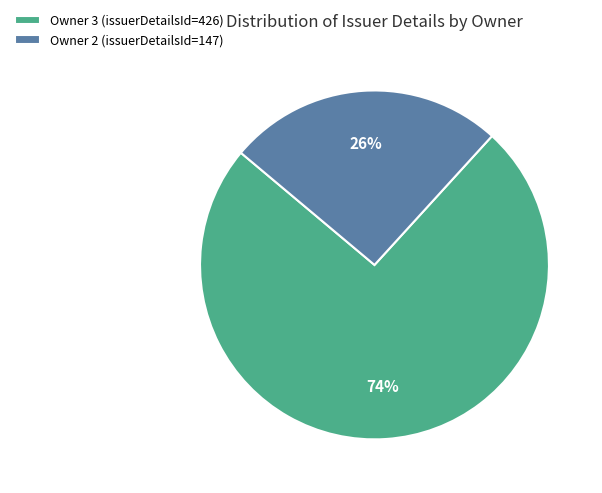

What percentage is the Owner 3 (issuerDetailsId=426) slice, to the nearest percent?

74%